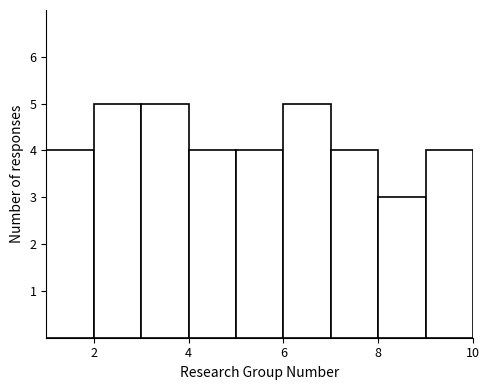

Reading left to right, list every bar in this chart as the range it spans on the x-axis followed by its height. The values are not printed on the chart, so give them approximately, as read against the axis.

1 to 2: 4
2 to 3: 5
3 to 4: 5
4 to 5: 4
5 to 6: 4
6 to 7: 5
7 to 8: 4
8 to 9: 3
9 to 10: 4